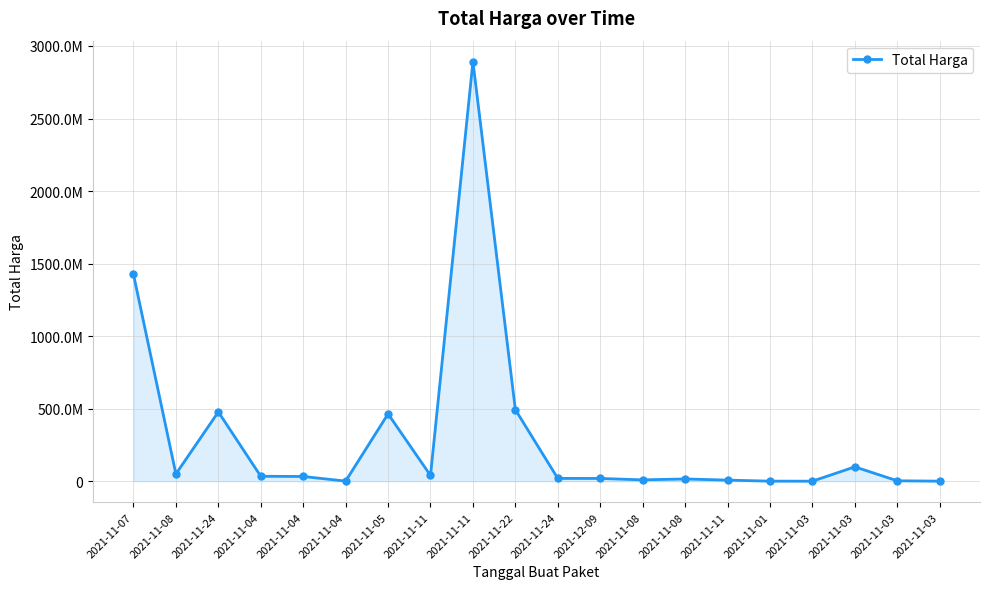

Is this an area chart (filled region under the line)?

Yes